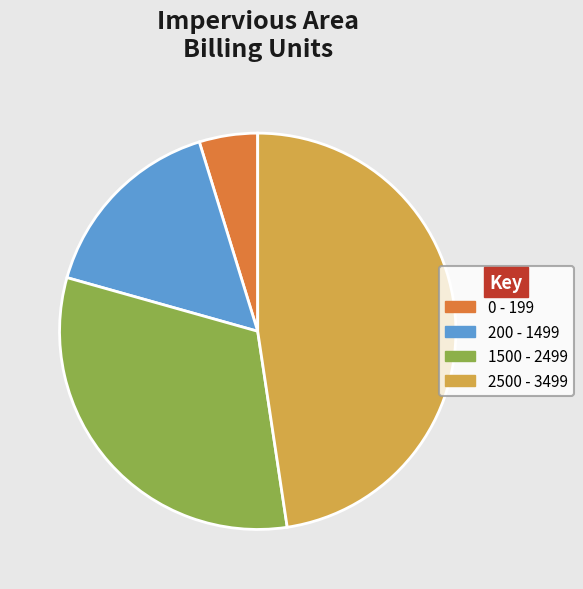

Which has a higher value, 2500 - 3499 or 1500 - 2499?

2500 - 3499